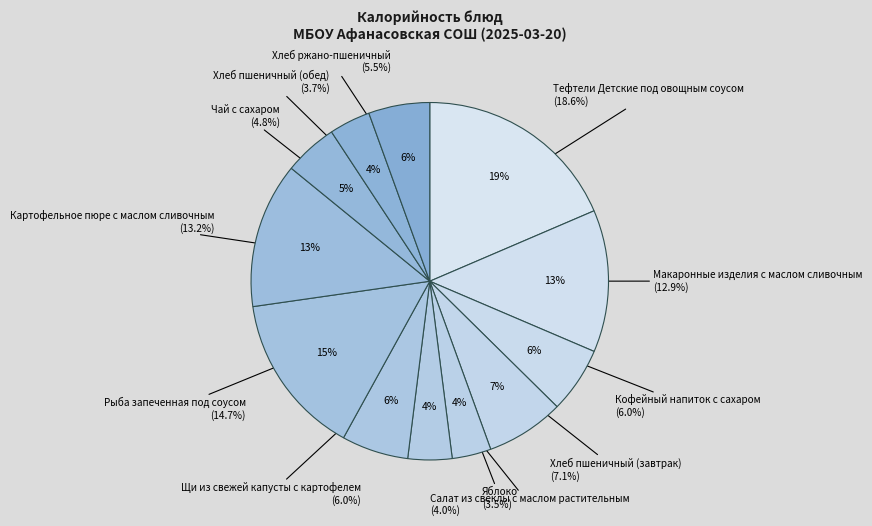

How many segments does this pie chart have?

12